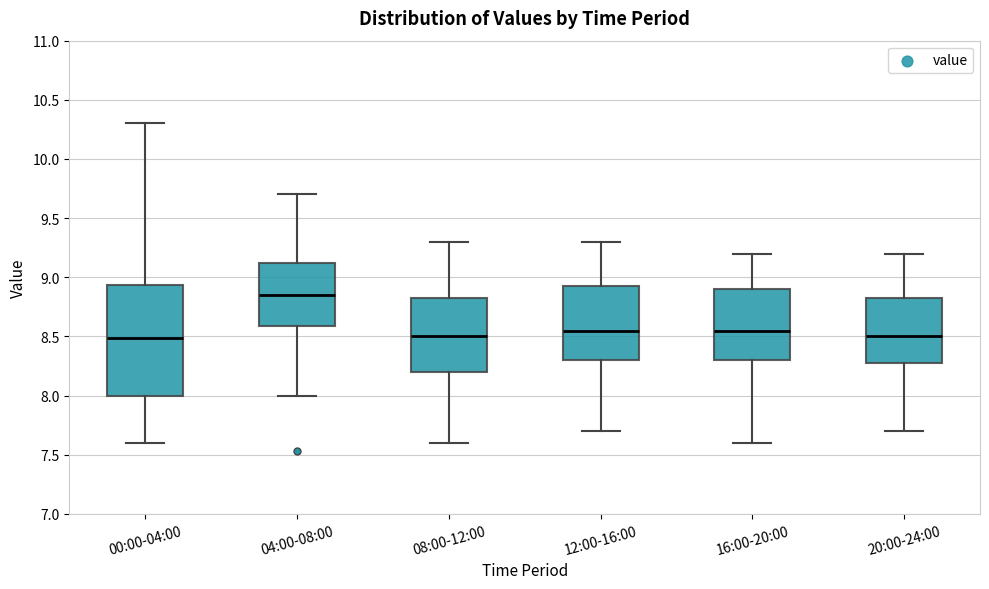

Reading left to right, read every box against the y-axis: the position of its median line, the range the box covers, and the ends of its whiskers. The values are not printed on the chart, so give them approximately, as read against the axis.

00:00-04:00: median 8.50, box 8.00 to 8.95, whiskers 7.60 to 10.30
04:00-08:00: median 8.85, box 8.60 to 9.10, whiskers 8.00 to 9.70
08:00-12:00: median 8.50, box 8.20 to 8.85, whiskers 7.60 to 9.30
12:00-16:00: median 8.55, box 8.30 to 8.95, whiskers 7.70 to 9.30
16:00-20:00: median 8.55, box 8.30 to 8.90, whiskers 7.60 to 9.20
20:00-24:00: median 8.50, box 8.30 to 8.85, whiskers 7.70 to 9.20